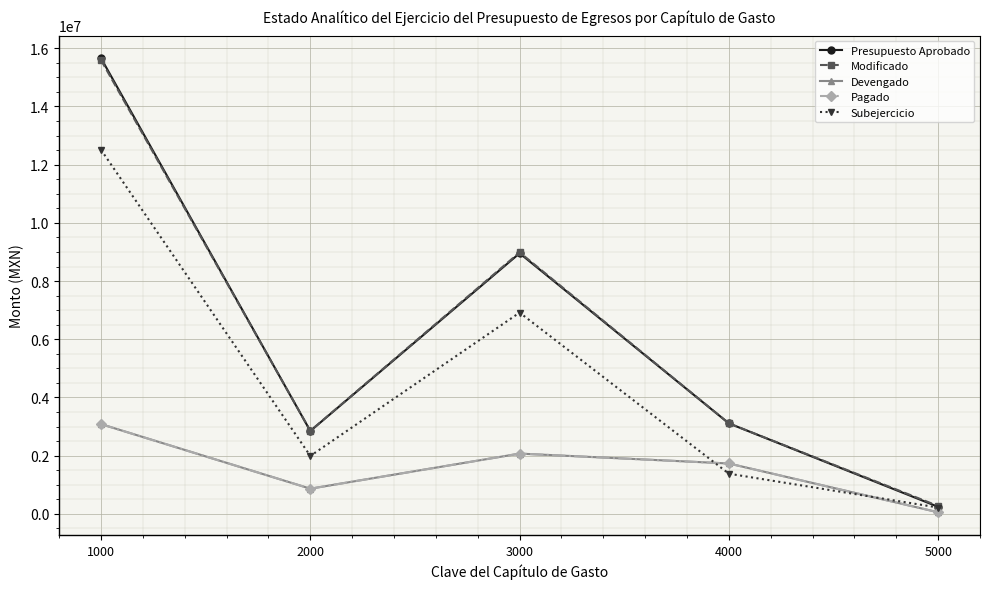

Which series ends up on top after the final intersection of Subejercicio and Devengado?

Subejercicio